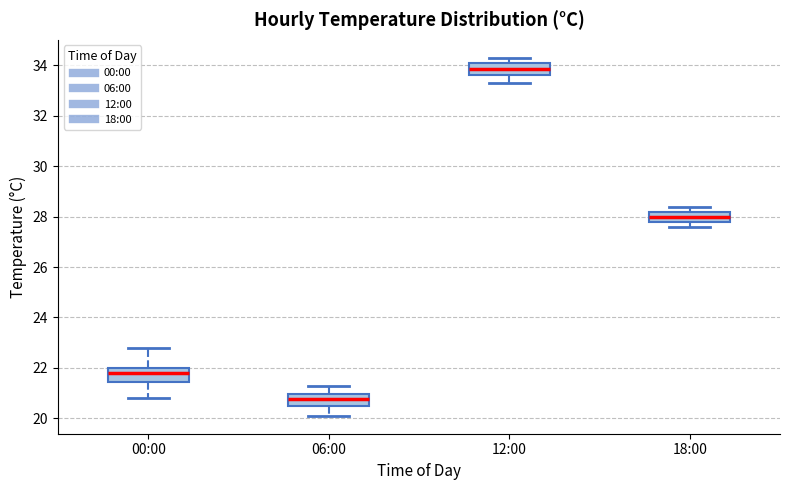

Reading left to right, read every box against the y-axis: the position of its median line, the range the box covers, and the ends of its whiskers. The values are not printed on the chart, so give them approximately, as read against the axis.

00:00: median 21.8, box 21.4 to 22.0, whiskers 20.8 to 22.8
06:00: median 20.8, box 20.6 to 21.0, whiskers 20.2 to 21.4
12:00: median 33.8, box 33.6 to 34.2, whiskers 33.4 to 34.4
18:00: median 28.0, box 27.8 to 28.2, whiskers 27.6 to 28.4